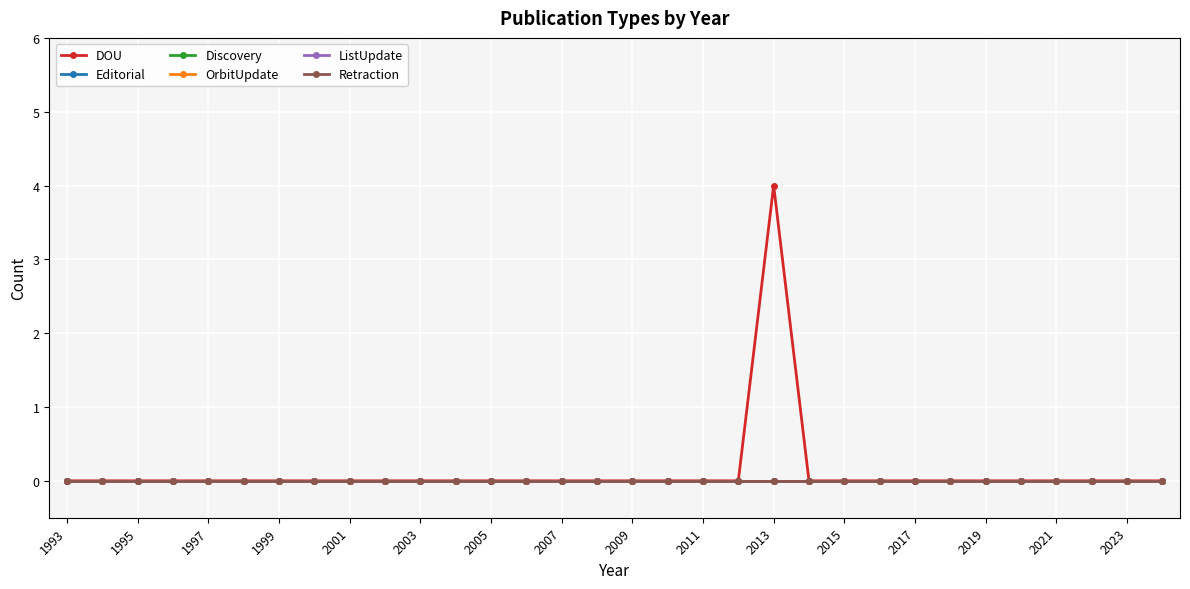

Is this an area chart (filled region under the line)?

No